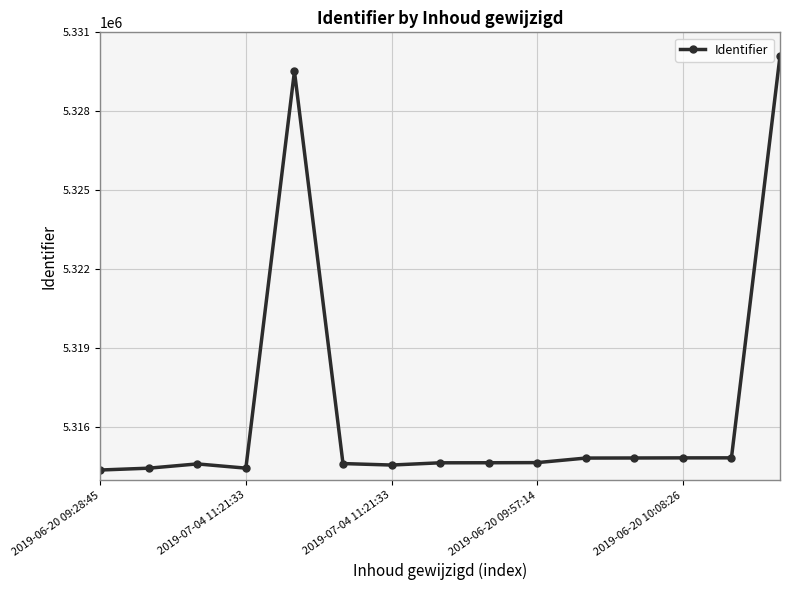

Is this an area chart (filled region under the line)?

No